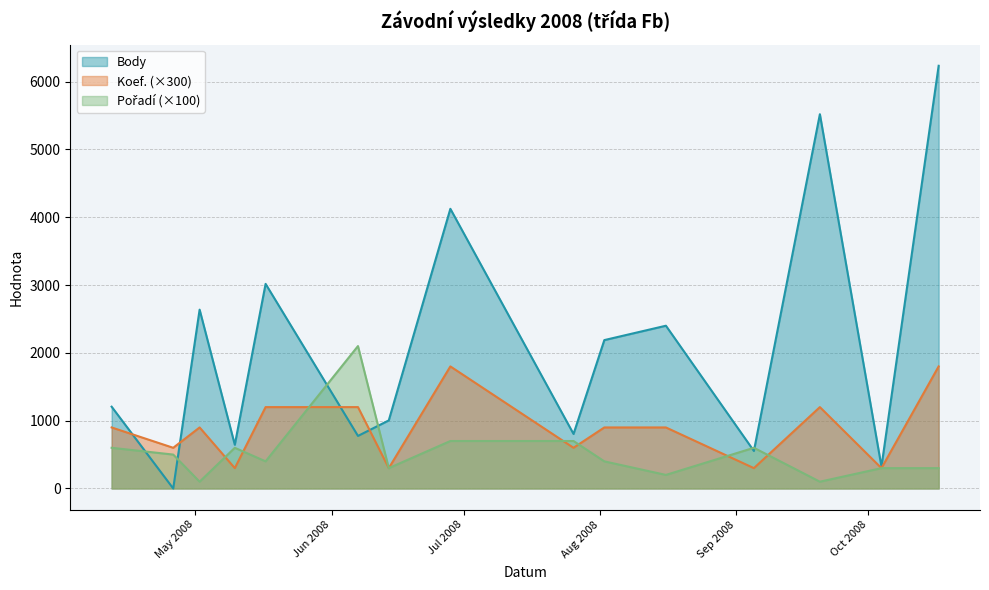

How many categories are shown in the chart?

15